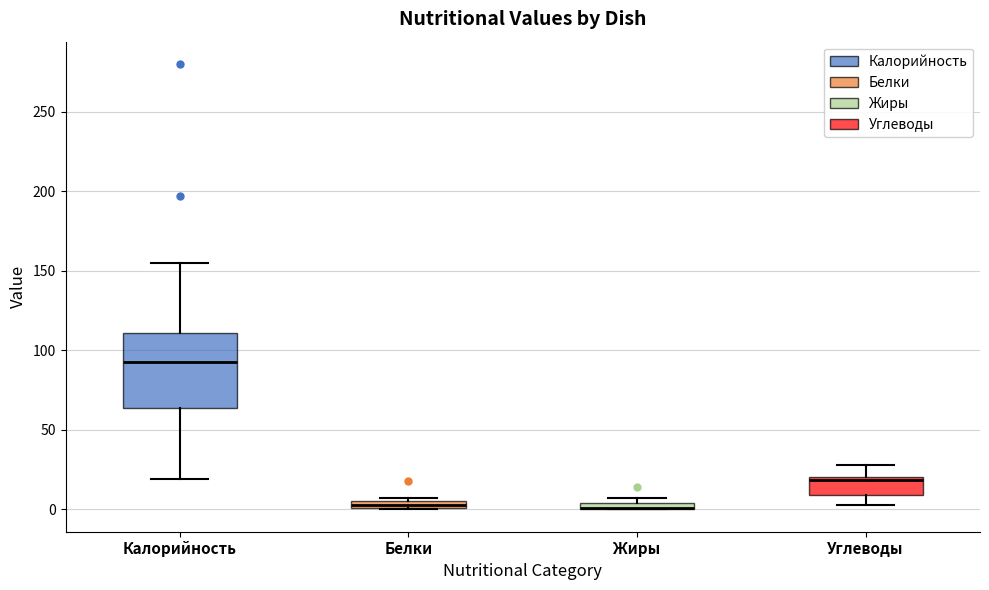

Which box is the tallest, from its lower edge to its upper edge?

Калорийность